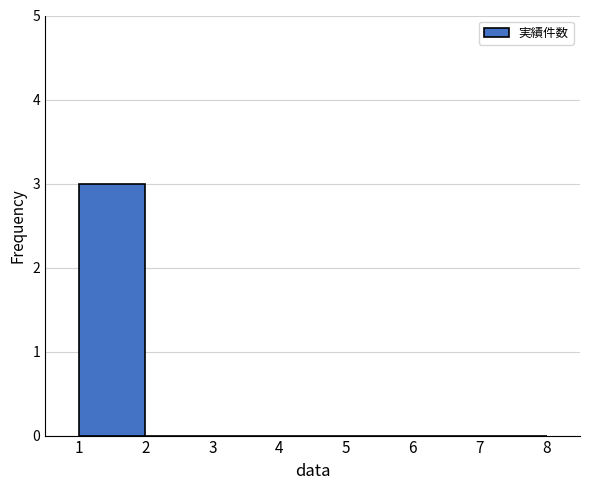

Reading left to right, transcribe this chart: for each bar, give the range it covers on the x-axis and its height. The values are not printed on the chart, so give them approximately, as read against the axis.

1 to 2: 3
2 to 3: 0
3 to 4: 0
4 to 5: 0
5 to 6: 0
6 to 7: 0
7 to 8: 0